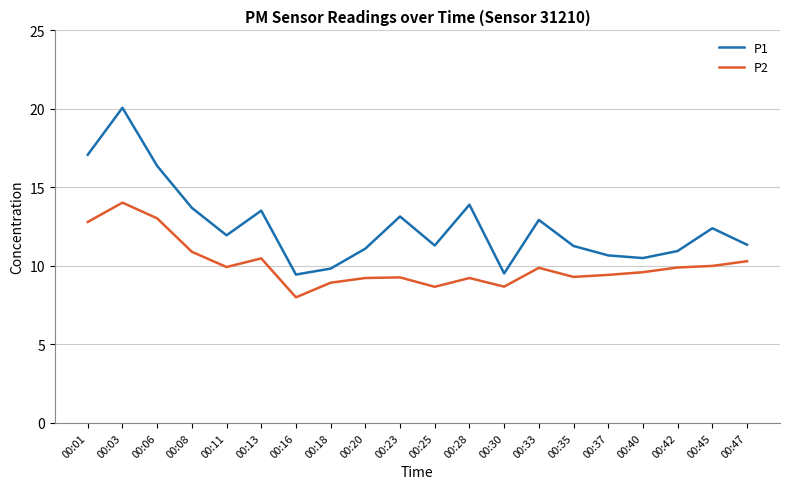

What is the difference between the highest and lowest values at 00:30?

0.8